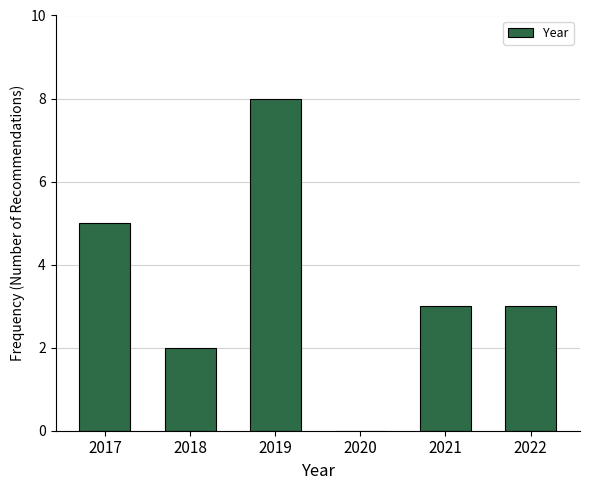

Reading left to right, list all the values displayed in this chart.

2017=5	2018=2	2019=8	2020=0	2021=3	2022=3